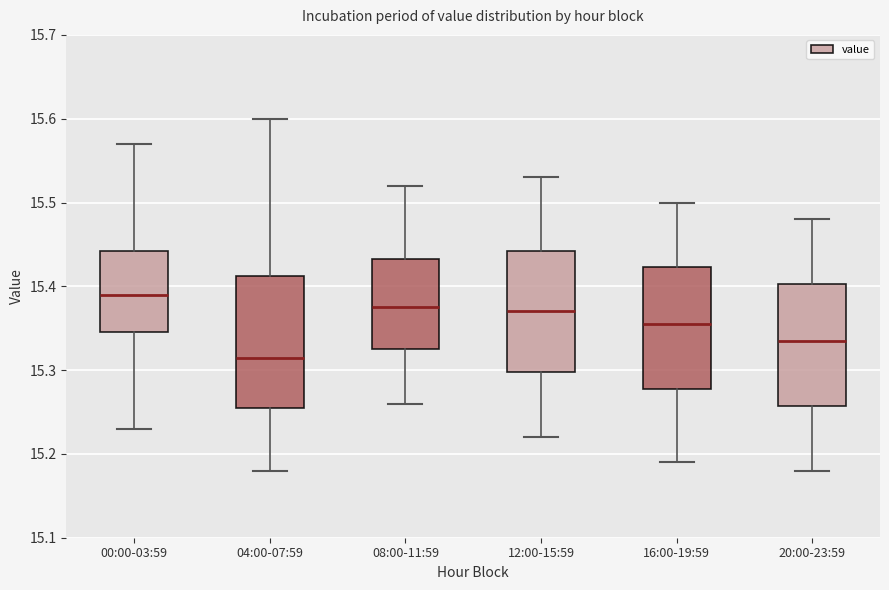

Where does the median line of the box for 16:00-19:59 sit on the y-axis? The values are not printed on the chart, so give them approximately, as read against the axis.

15.36